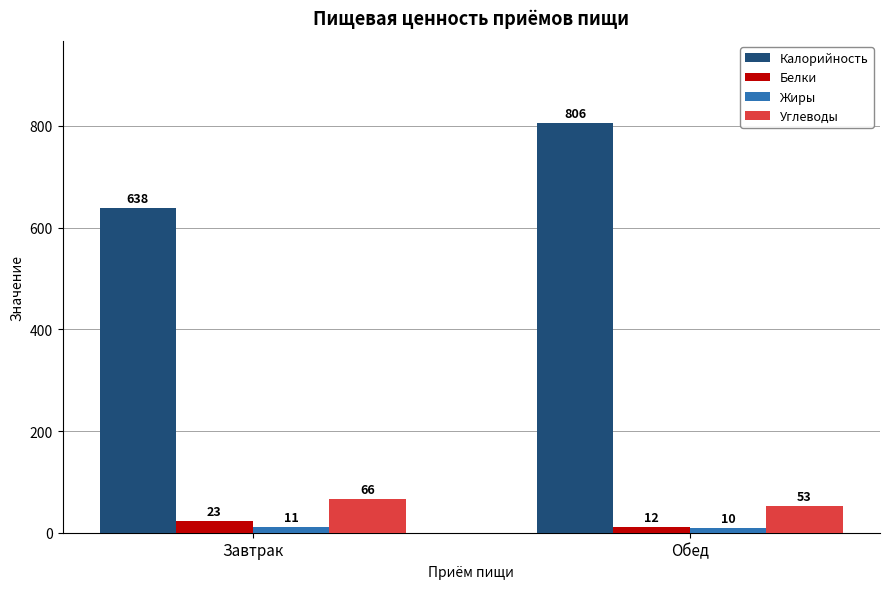

Between Завтрак and Обед, which series saw the biggest shift?

Калорийность